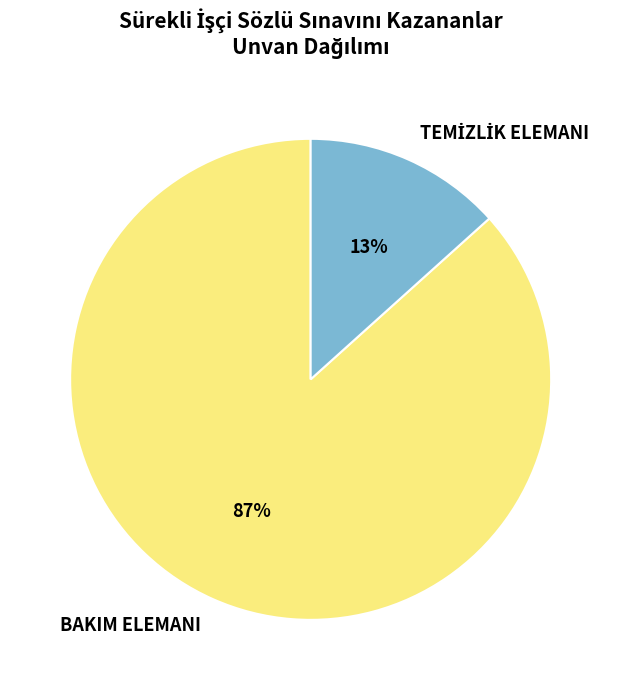

Does BAKIM ELEMANI account for over 50% of the chart?

Yes